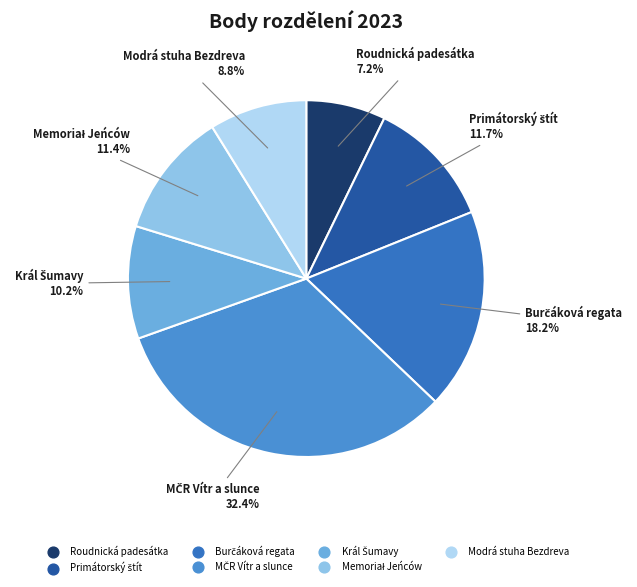

To the nearest percent, what percentage of the pie is Roudnická padesátka?

7%